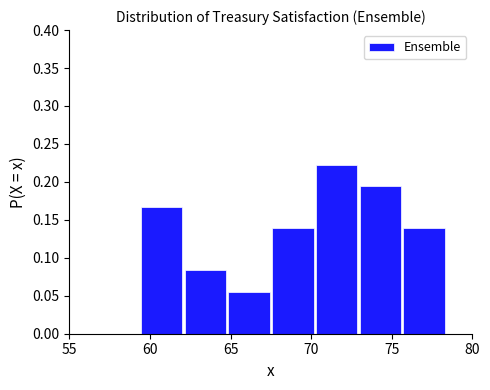

What is the height of the bar covering 65.0 to 67.5 on the x-axis? Neither the bar edges nor the heights are printed on the chart, so give them approximately, as read against the axes.

0.055